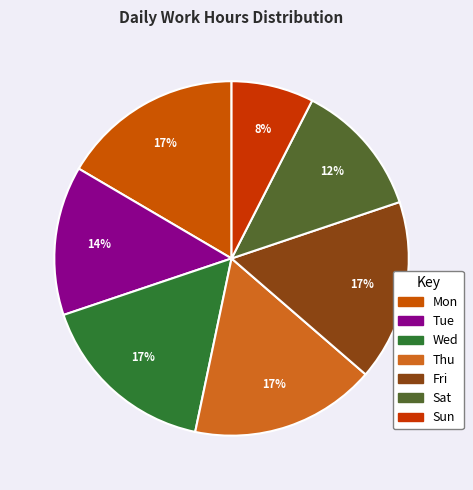

To the nearest percent, what is the combined percentage of Mon and Thu?

33%